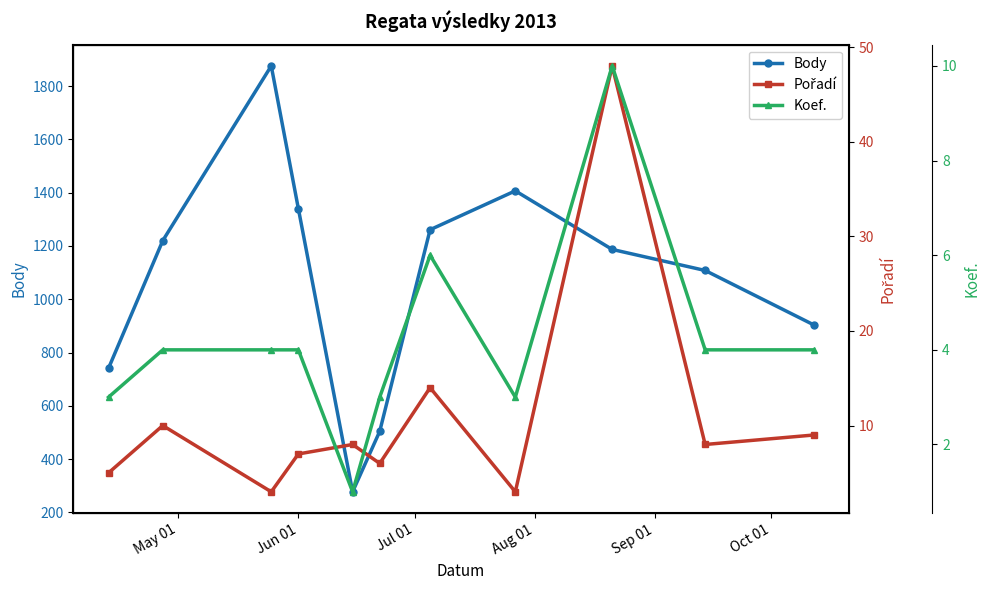

Which series has the largest total across all categories?

Body